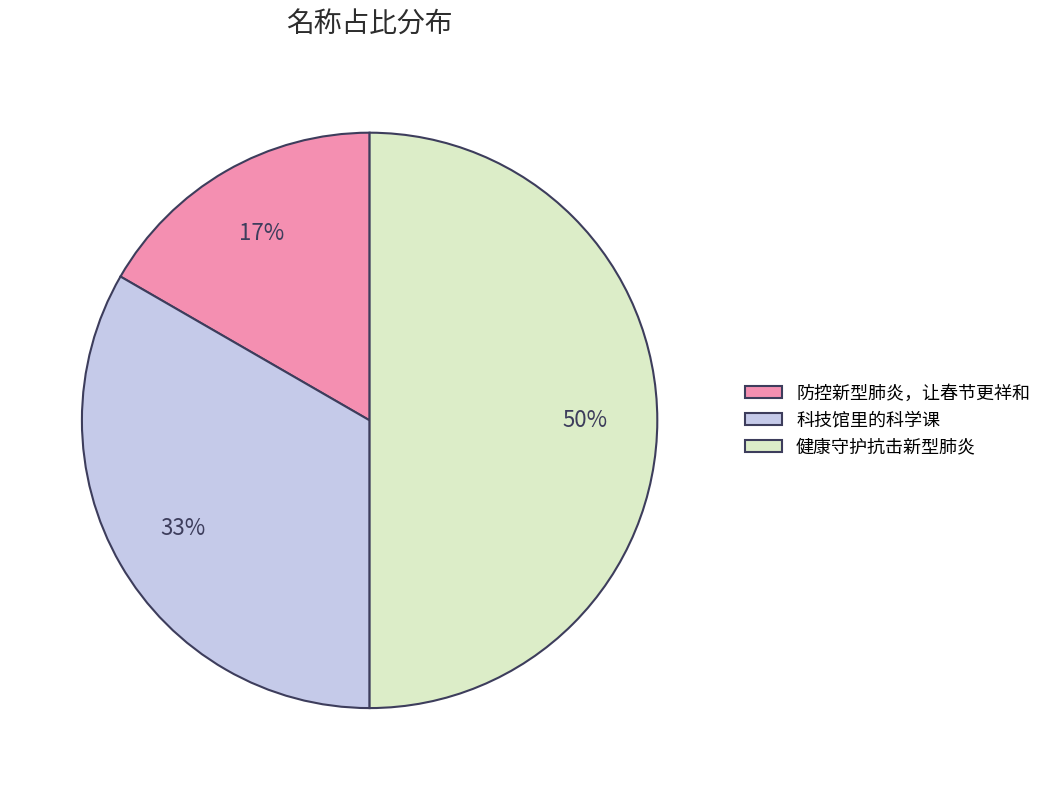

Rank the categories by value from lowest to highest.

防控新型肺炎，让春节更祥和, 科技馆里的科学课, 健康守护抗击新型肺炎